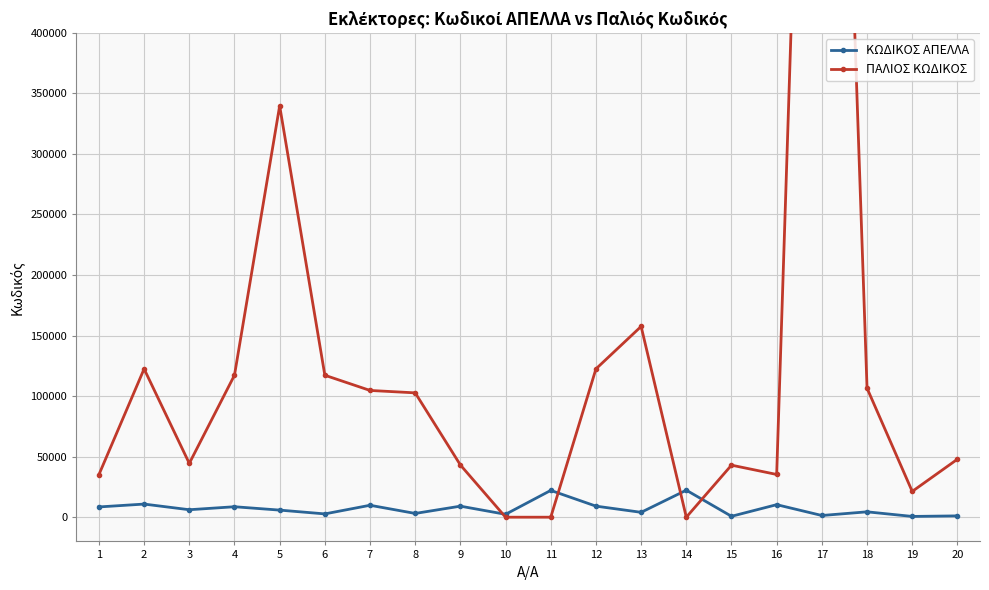

What is the value of the ΠΑΛΙΟΣ ΚΩΔΙΚΟΣ point at the 2nd from the left?

122464